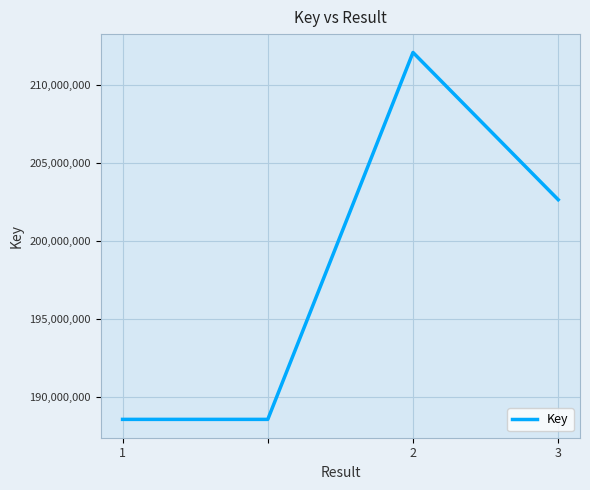

Does the chart display data point markers on the line(s)?

No